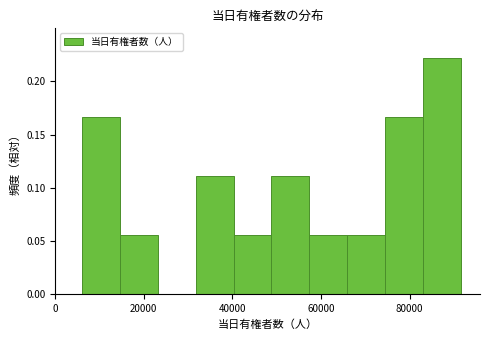

Over which range of the x-axis is the bar tallest?

84000 to 92000